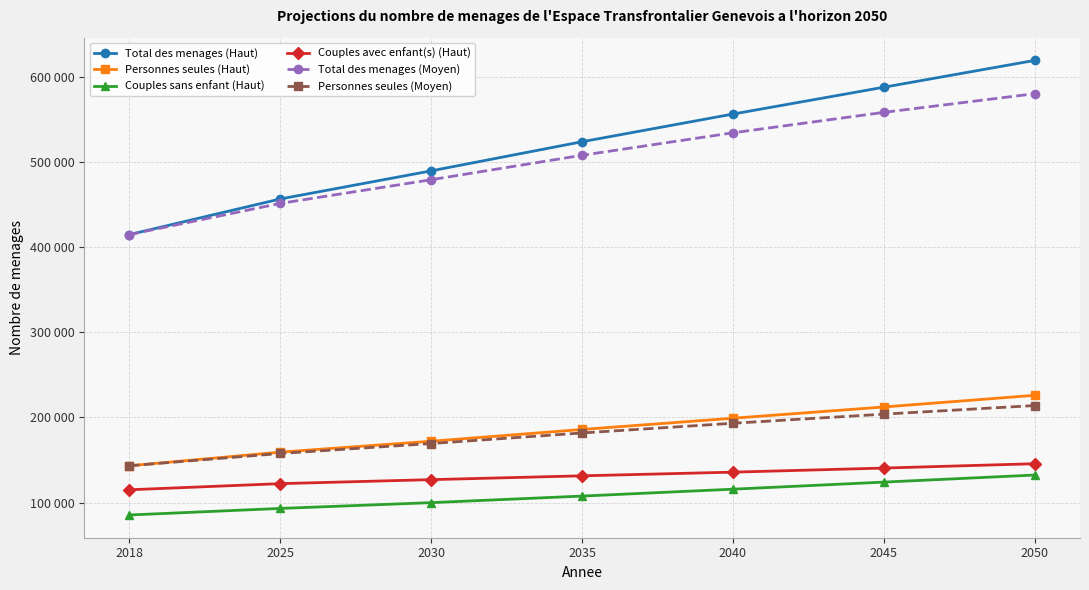

True or false: Couples sans enfant (Haut) and Personnes seules (Haut) intersect in this chart.

False